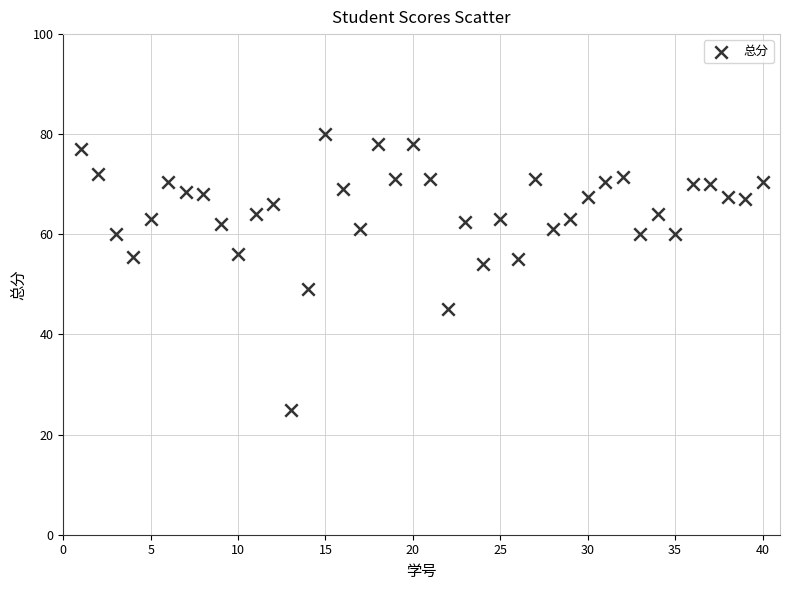

What is the range of Y values (max minus min)?

55.0